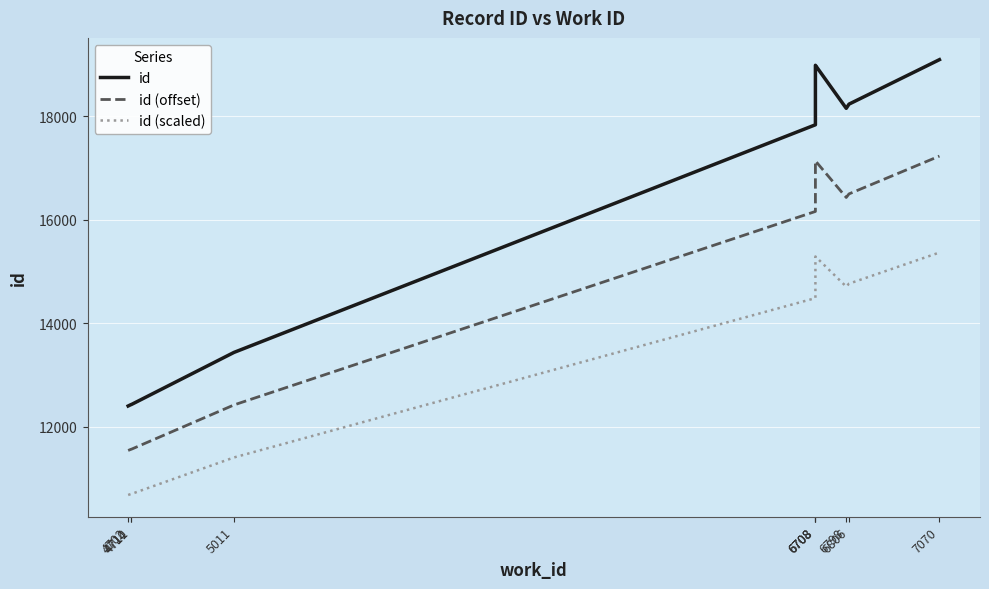

Between 6708 and 6708, which series saw the biggest shift?

id